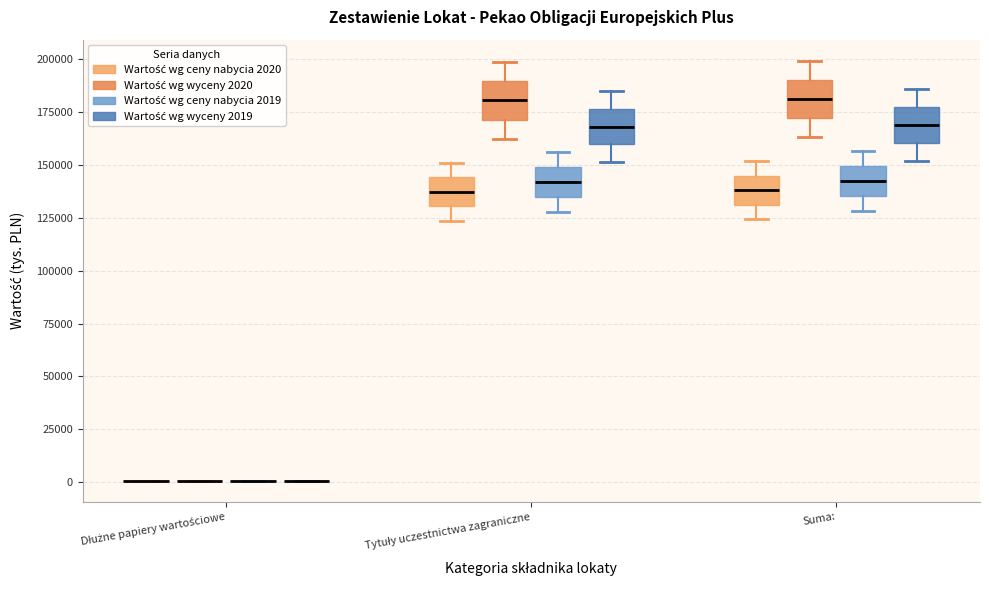

Where does the lower whisker of the box for Suma: (Wartość wg wyceny 2020) end on the y-axis? The values are not printed on the chart, so give them approximately, as read against the axis.

165000